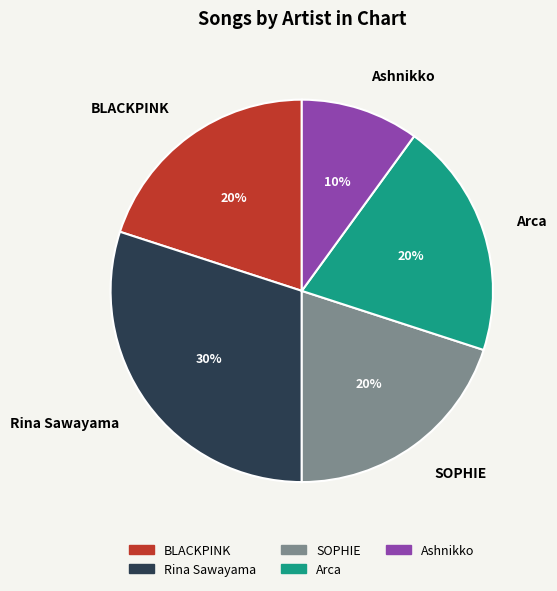

What is the ratio of the value at Rina Sawayama to the value at SOPHIE?

1.5